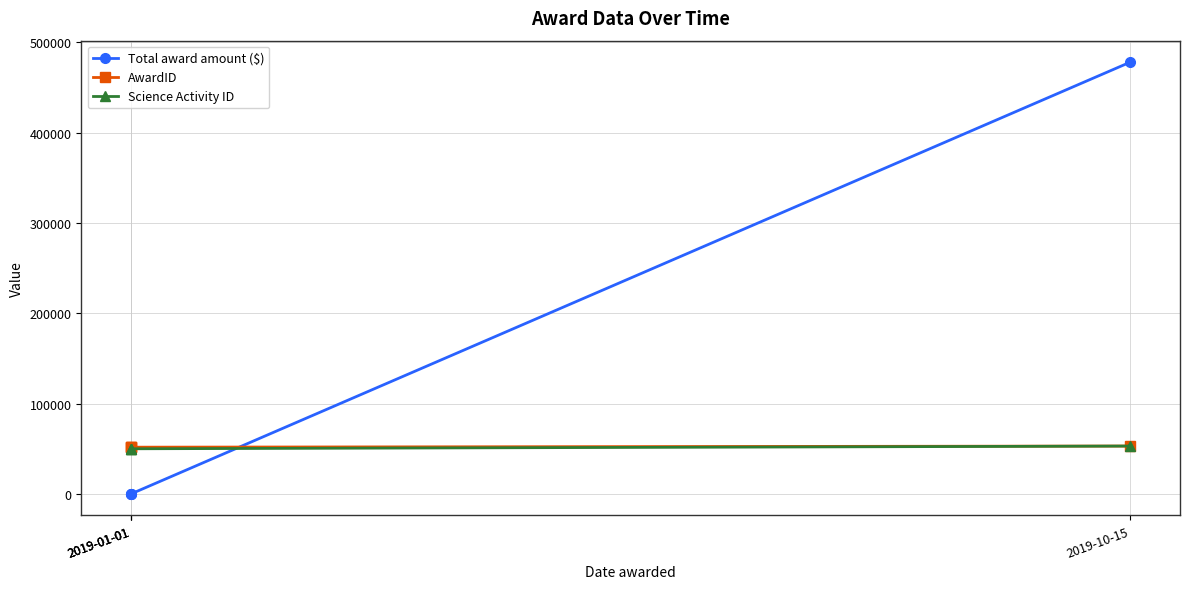

How many positive values does the Total award amount ($) series have?

1